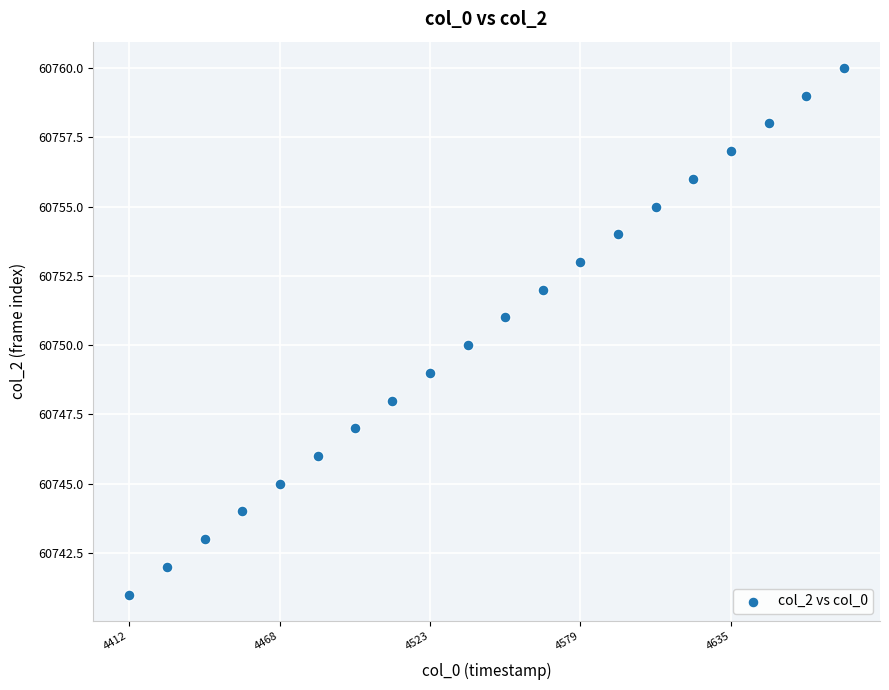

What is the range of Y values (max minus min)?

19